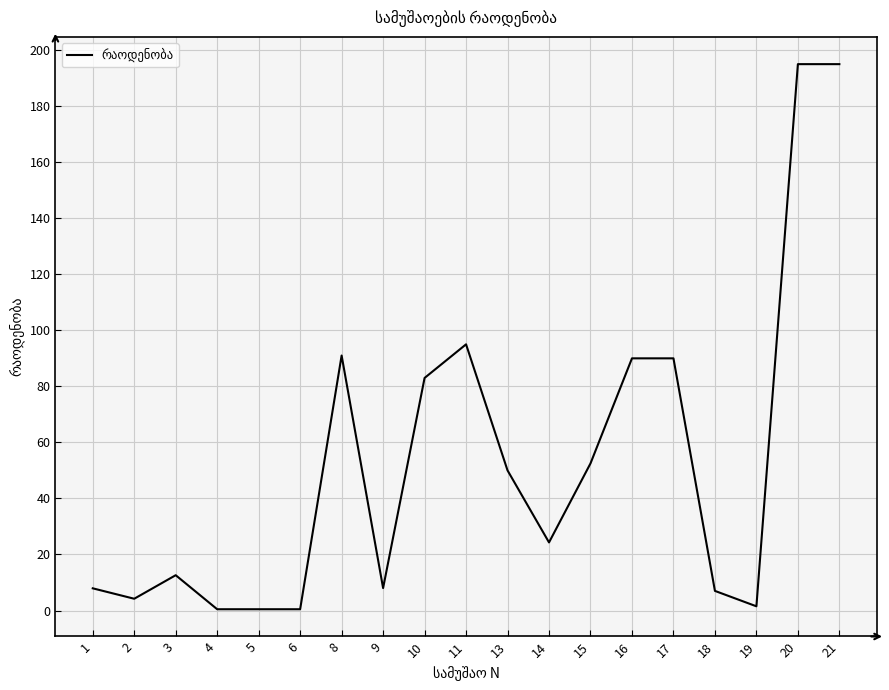

How many values are below 24?

9